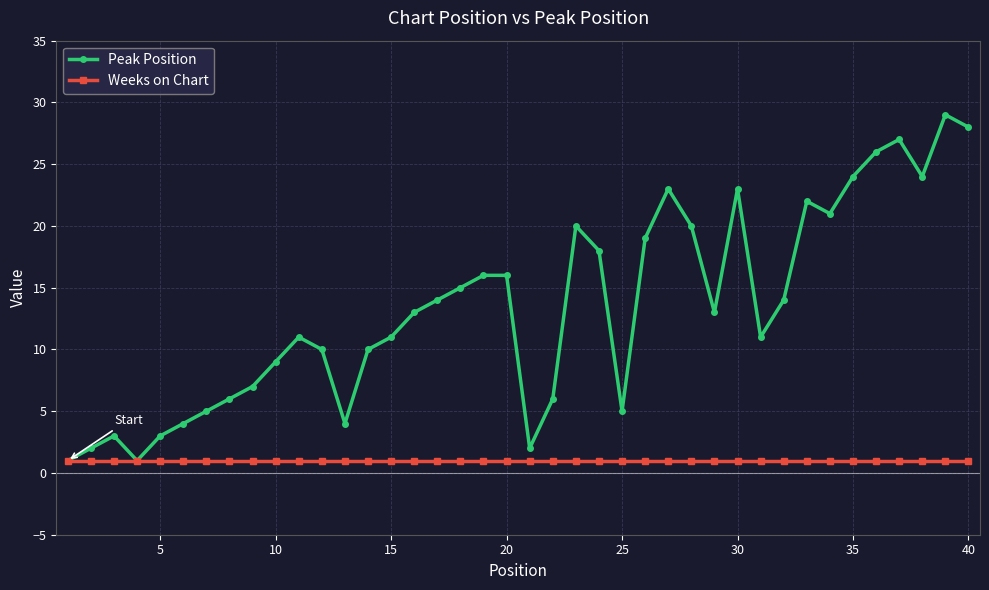

What is the value of the Peak Position point at the 31st from the left?

11